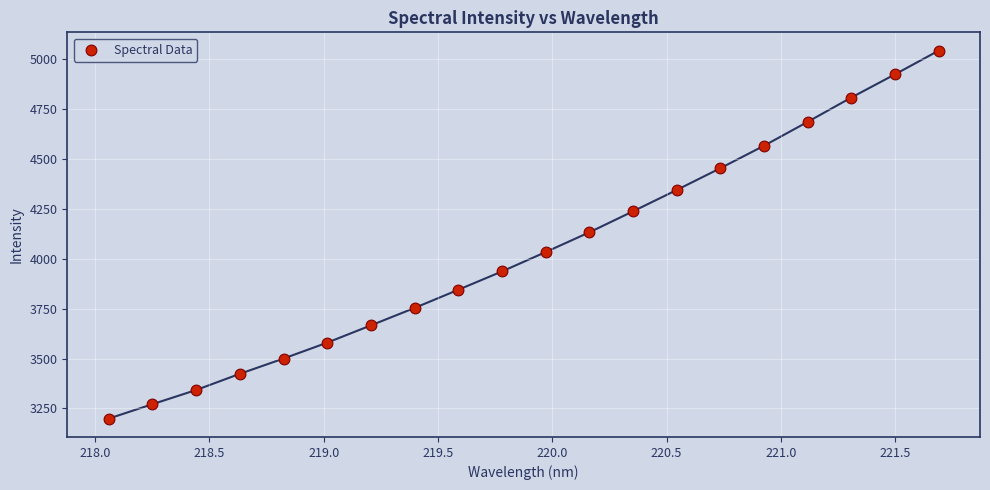

What is the range of Y values (max minus min)?

1842.7